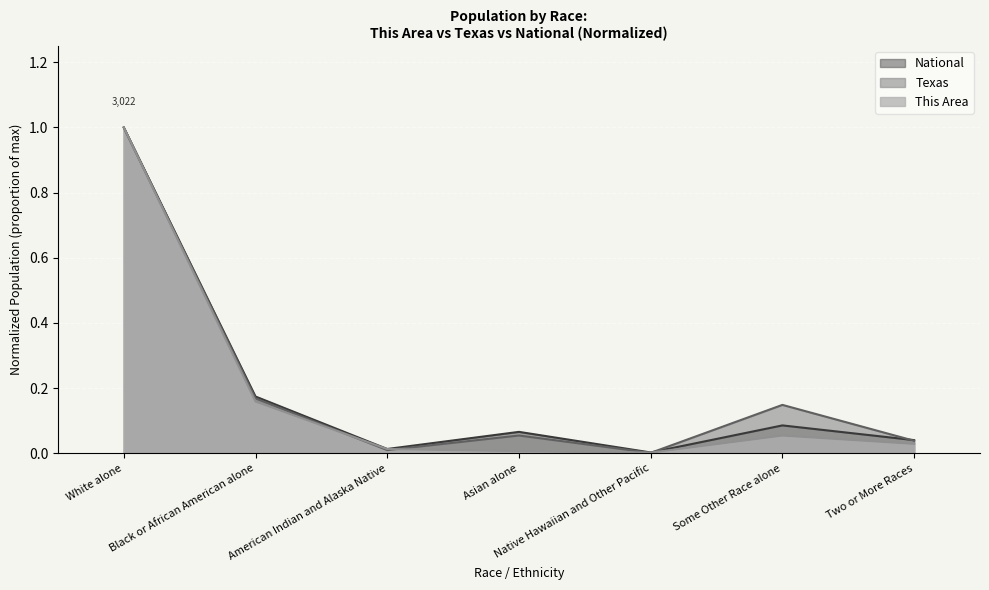

Which category has the highest value in the National series?

White alone